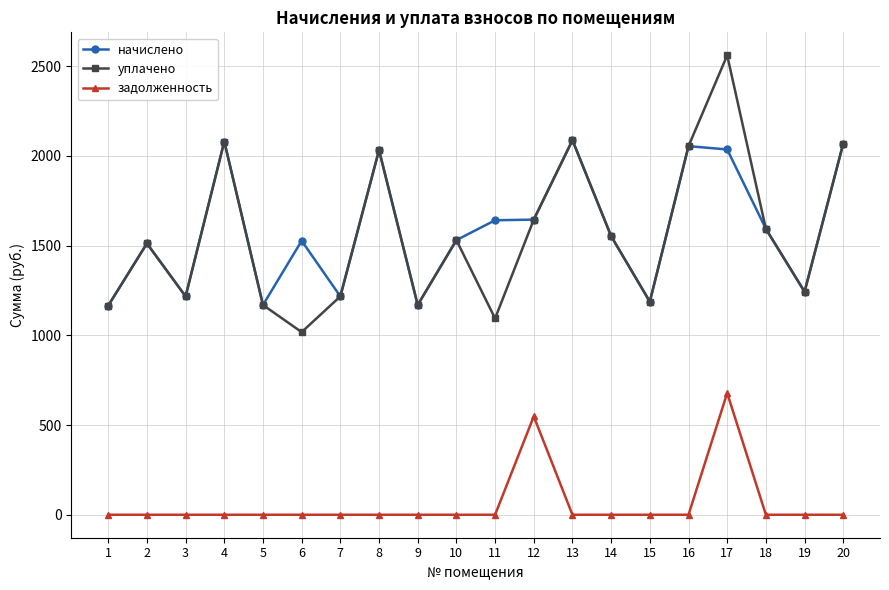

The value of задолженность at 5 is 0.0. True or false?

True